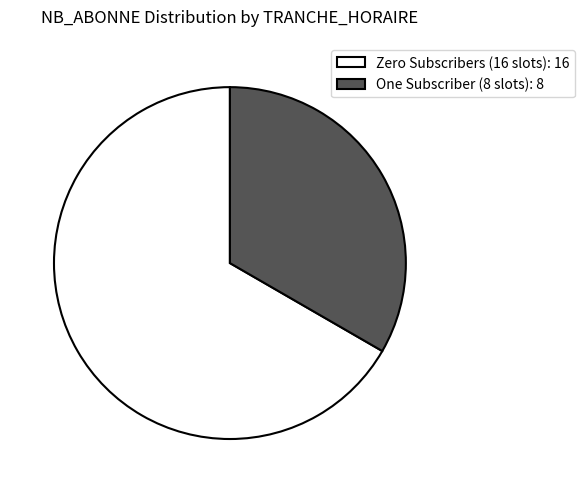

What is the largest slice in the pie chart?

Zero Subscribers (16 slots): 16